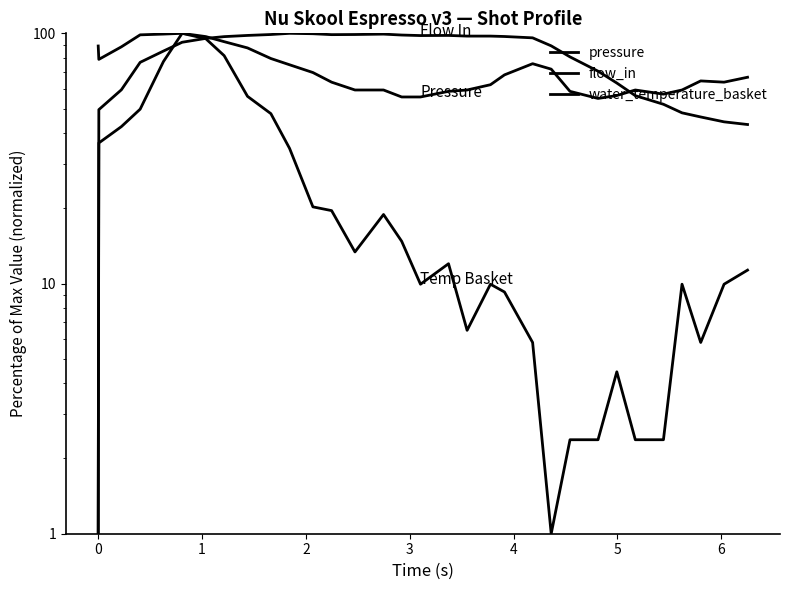

What is the sum of all pressure values?

2038.6